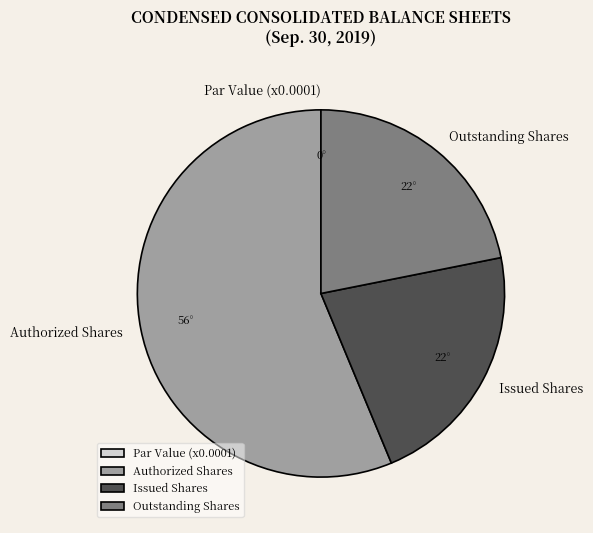

Does any single category account for the majority?

Yes